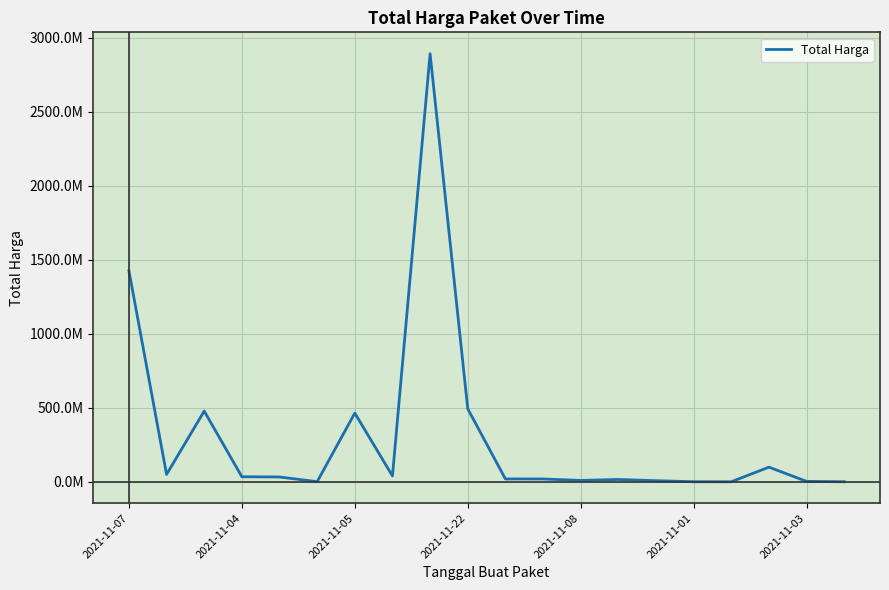

Is this an area chart (filled region under the line)?

No